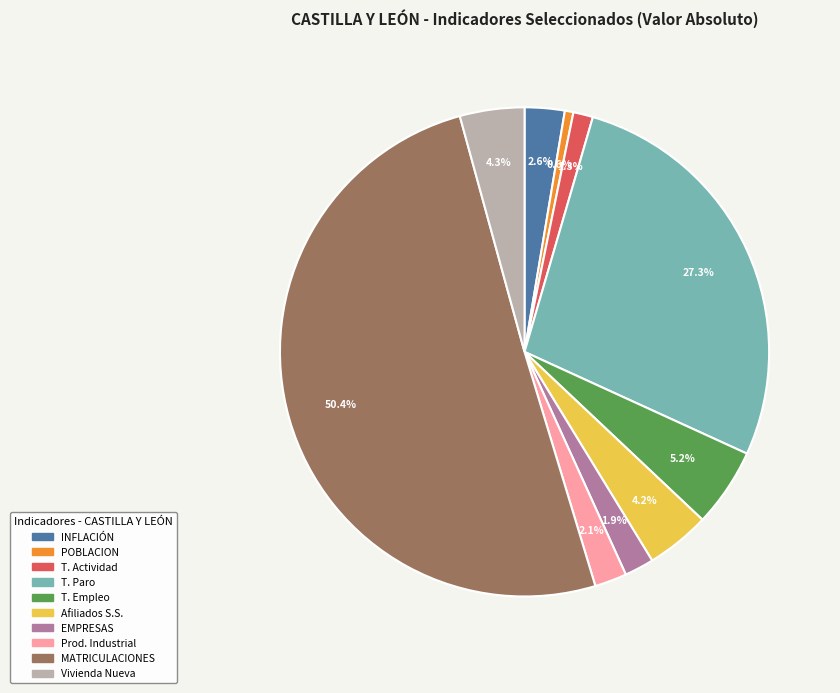

Between Afiliados S.S. and EMPRESAS, which is larger?

Afiliados S.S.